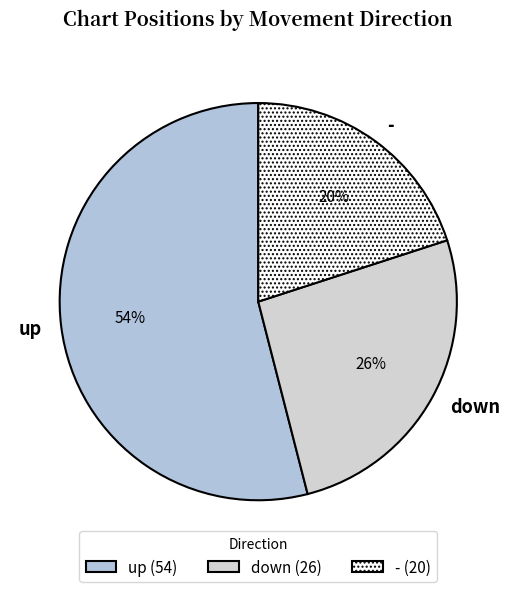

To the nearest percent, what is the difference between the up and down slice percentages?

28%